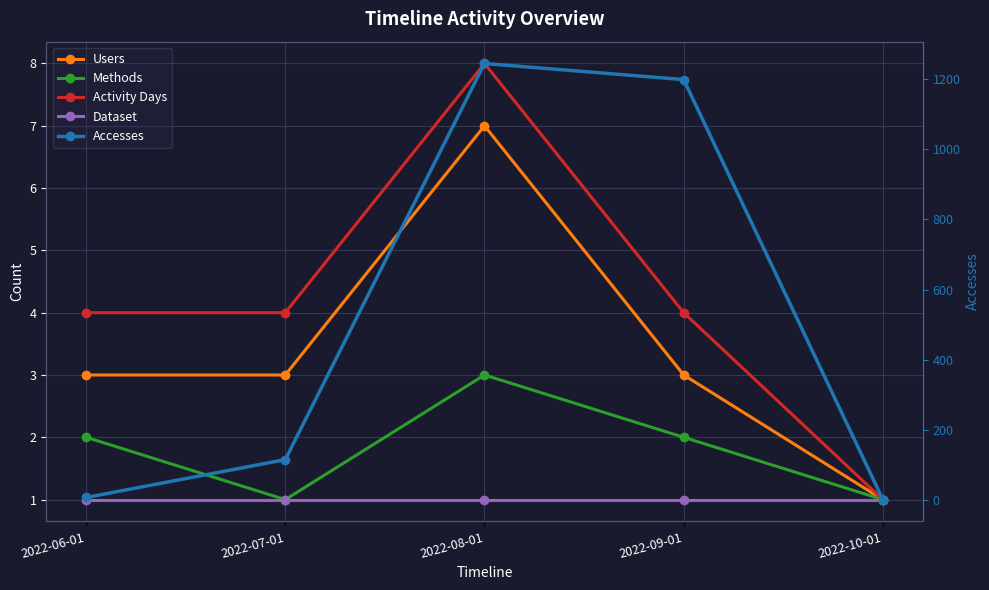

Which has a higher value, 2022-09-01 or 2022-06-01?

2022-09-01